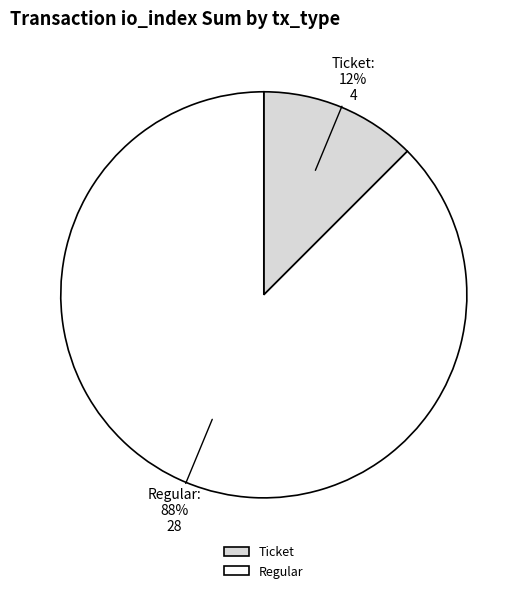

Is it true that Ticket is 24% of the pie?

False